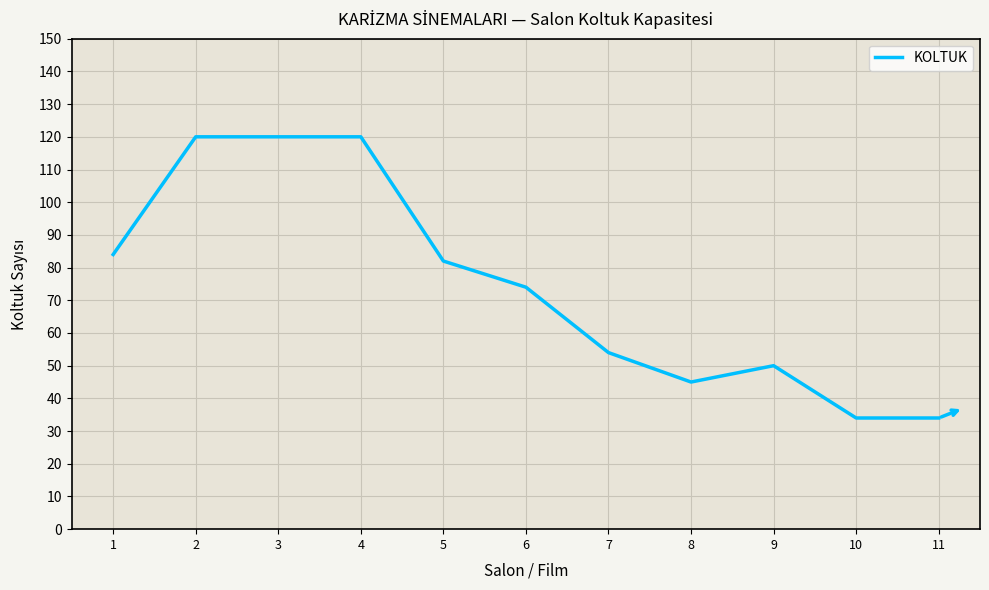

What is the difference between the maximum and minimum values?

86